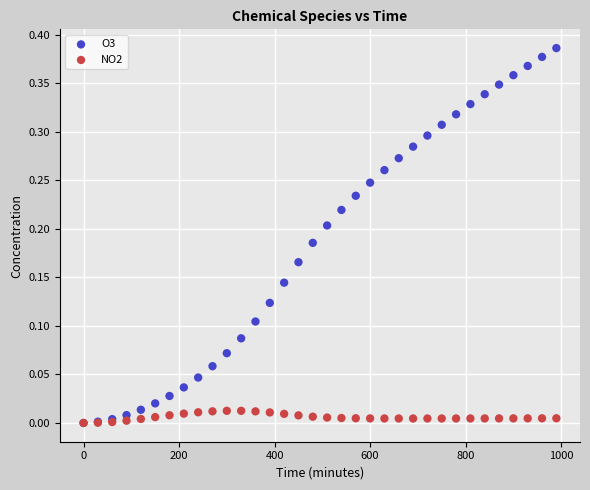

Which series has the widest spread of Y values?

O3